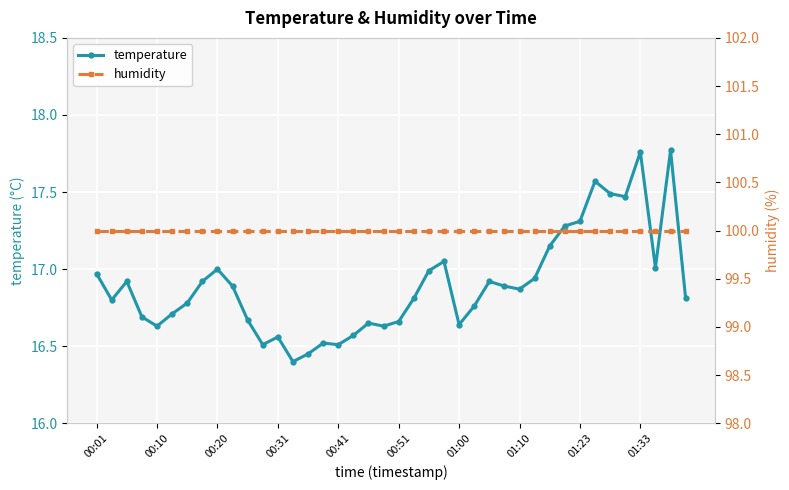

Is this an area chart (filled region under the line)?

No